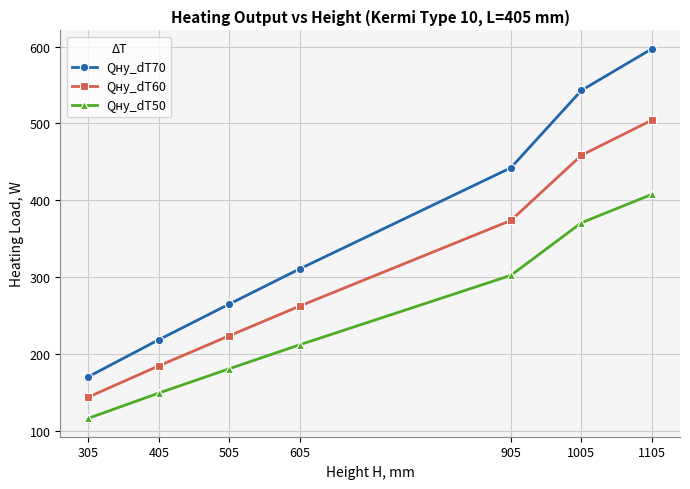

How many series are shown in this chart?

3